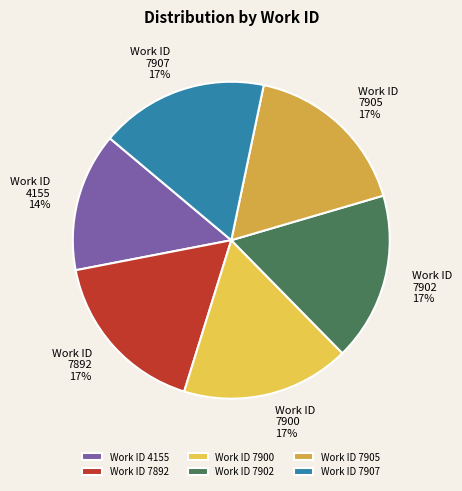

What is the smallest slice in the pie chart?

Work ID 4155